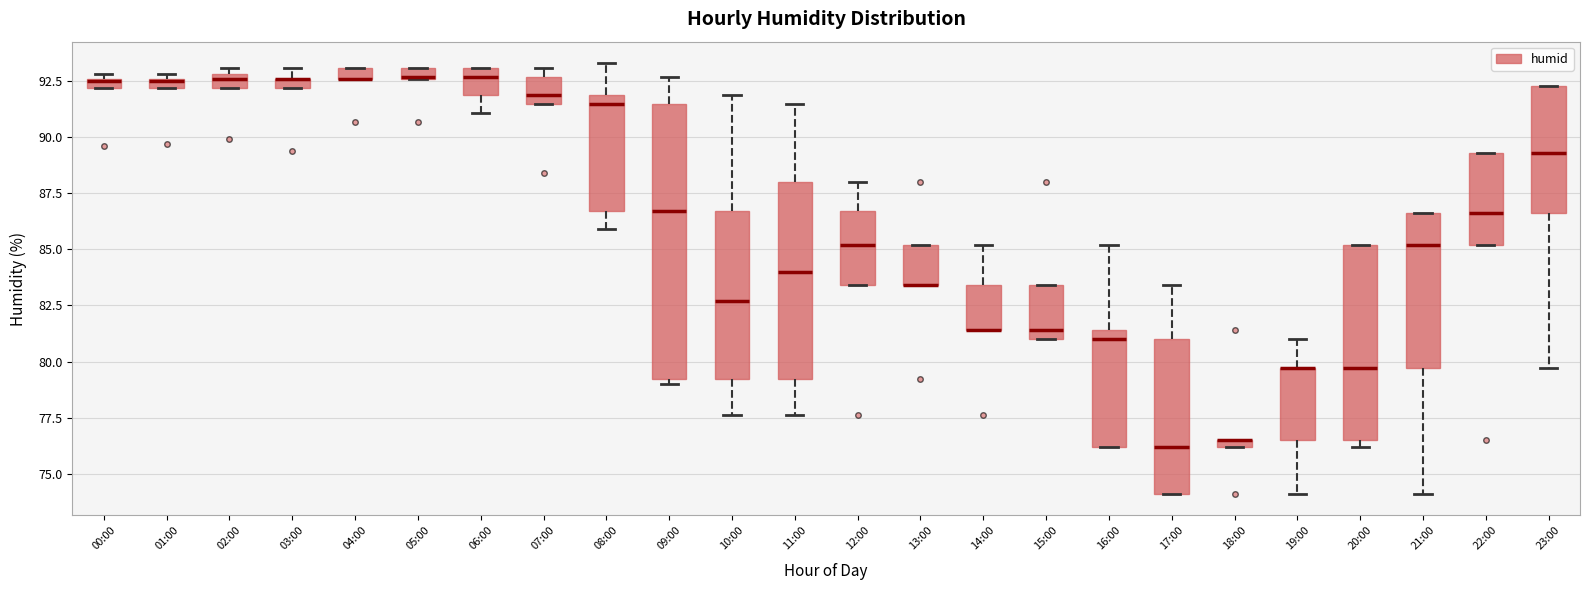

Where is the upper edge of the box for 11:00 on the y-axis? The values are not printed on the chart, so give them approximately, as read against the axis.

88.0